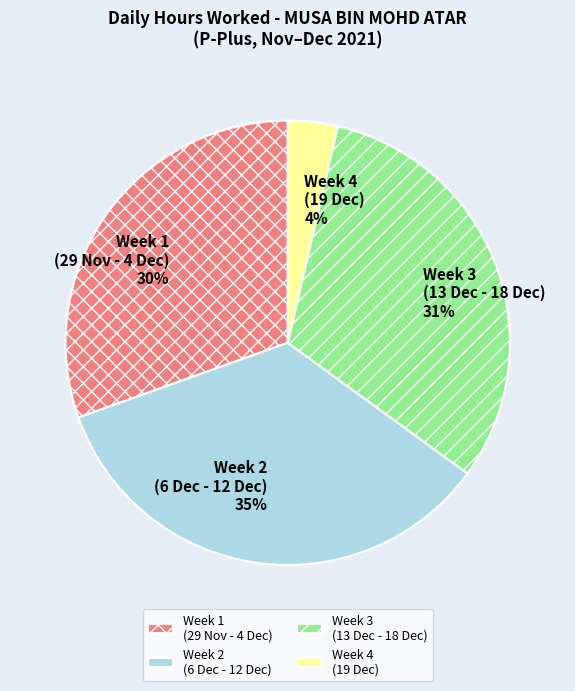

Is it true that Week 3 (13 Dec - 18 Dec) is 31% of the pie?

True